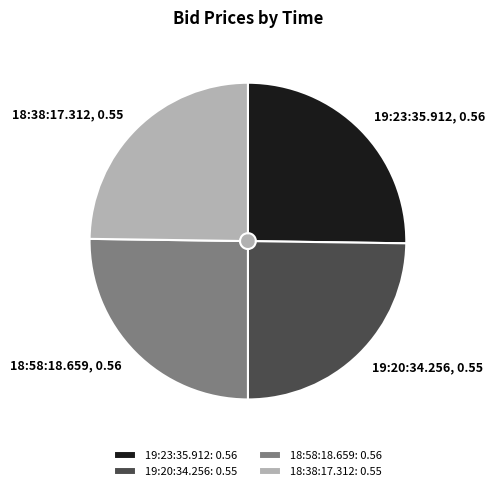

To the nearest percent, what percentage of the pie is 18:58:18.659?

25%